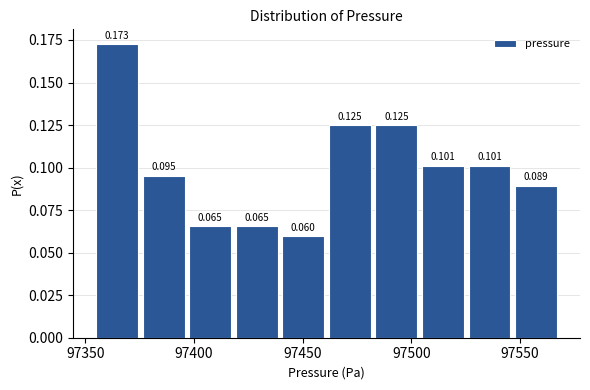

What is the height of the bar covering 97395 to 97420 on the x-axis? The bar edges are not printed on the chart, so give them approximately, as read against the axis.

0.065